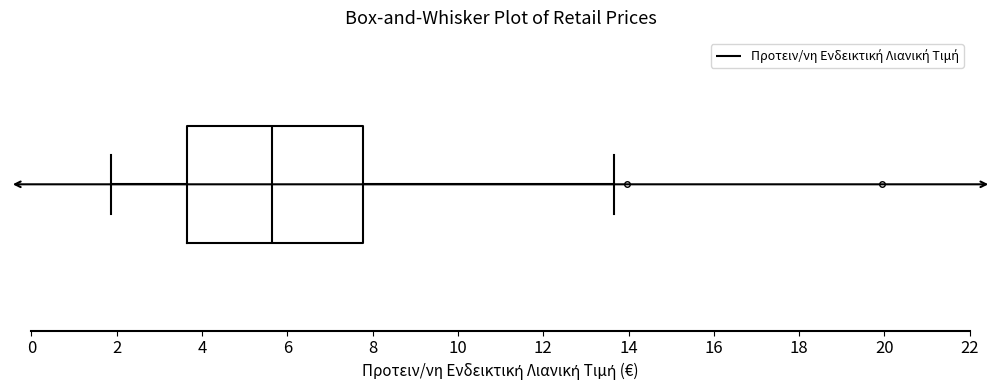

Read this box plot against the x-axis: the position of the median line, the range covered by the box, and the ends of both whiskers. The values are not printed on the chart, so give them approximately, as read against the axis.

median 5.6, box 3.6 to 7.8, whiskers 1.8 to 13.6